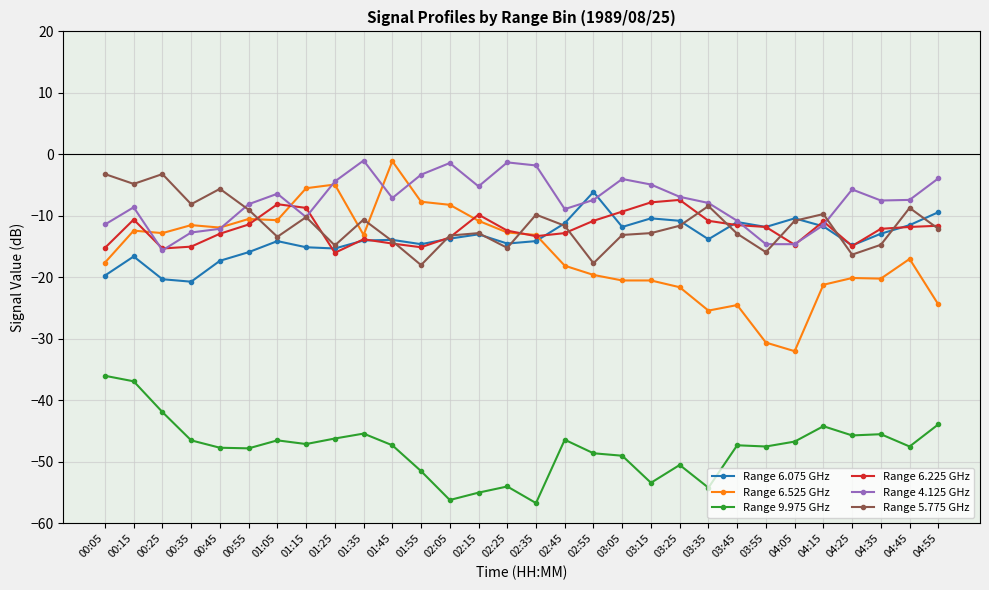

Is the value of Range 6.225 GHz at 01:15 greater than the value of Range 9.975 GHz at 00:15?

Yes